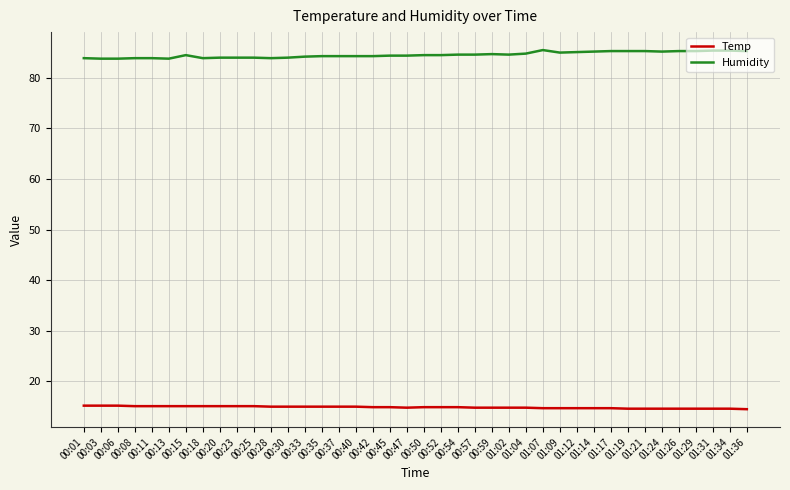

What is the difference between the maximum and minimum values in the Humidity series?

1.7